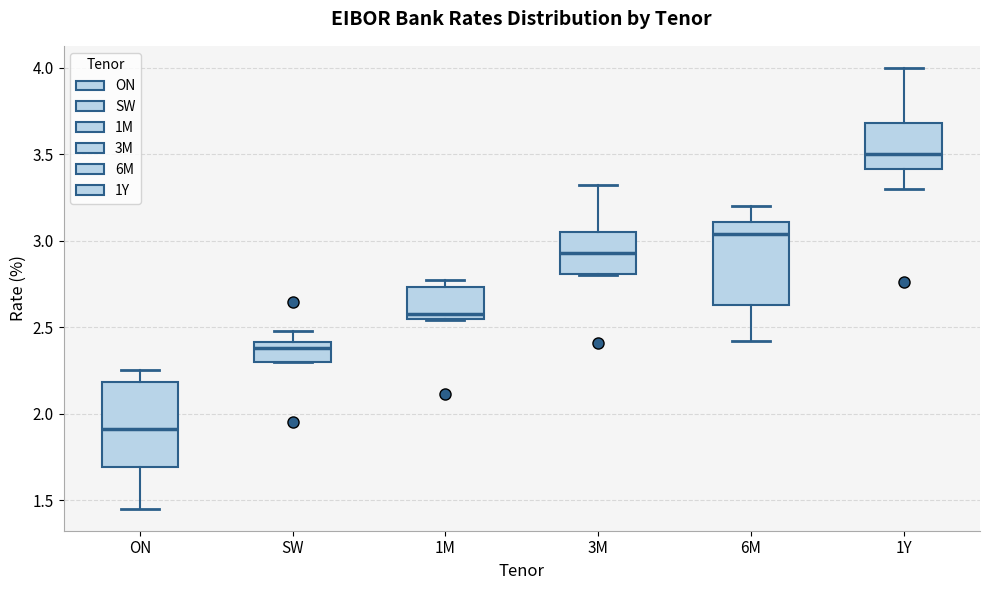

Which box's median line is the highest?

1Y